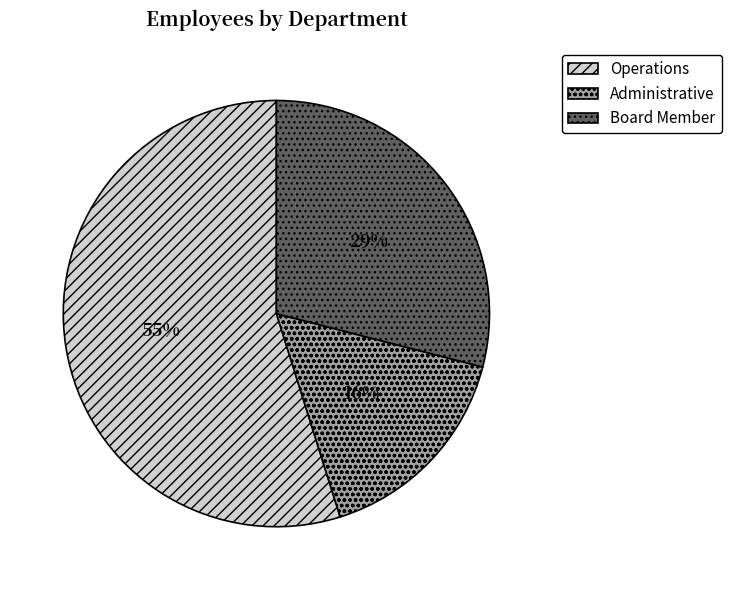

Is it true that Administrative is 16% of the pie?

True